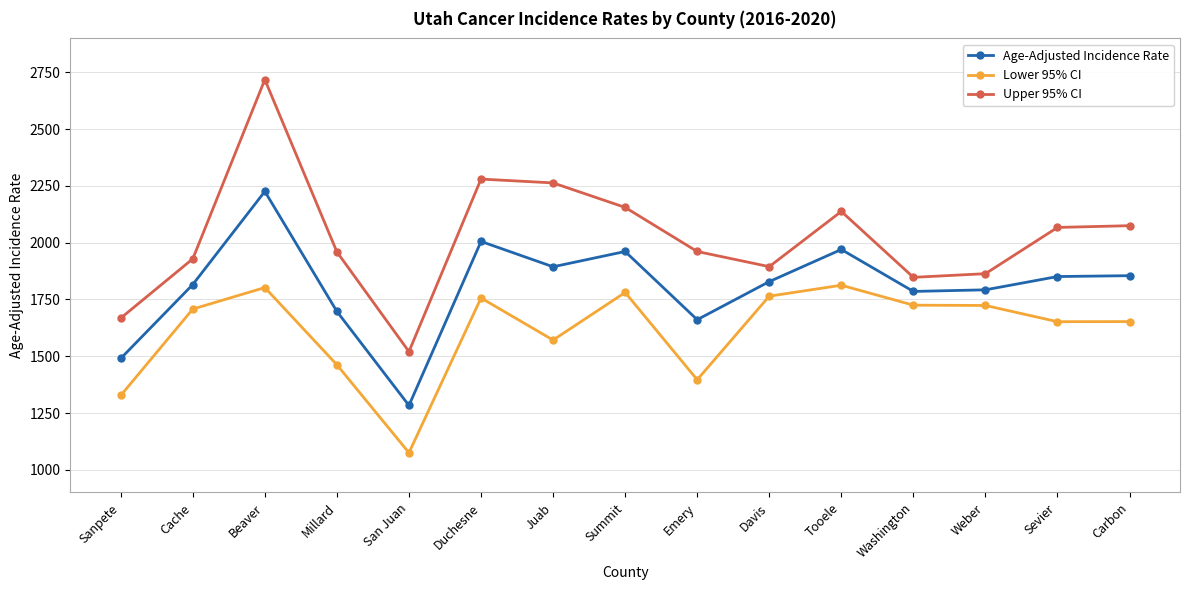

Rank the series by their average value, from highest to lowest.

Upper 95% CI, Age-Adjusted Incidence Rate, Lower 95% CI